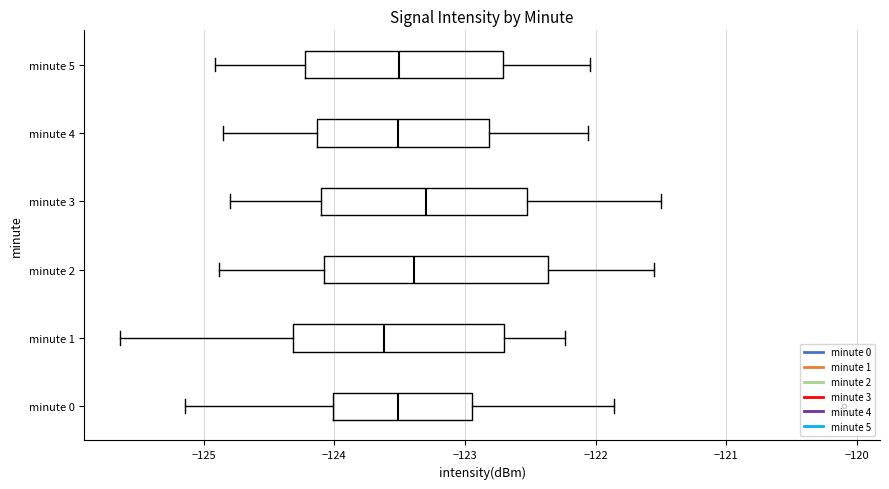

Reading bottom to top, transcribe this box plot: for each box, give where its median line is, the range the box spans, and where its two whiskers end, as read against the x-axis. The values are not printed on the chart, so give them approximately, as read against the axis.

minute 0: median -123.5, box -124.0 to -122.9, whiskers -125.1 to -121.9
minute 1: median -123.6, box -124.3 to -122.7, whiskers -125.6 to -122.2
minute 2: median -123.4, box -124.1 to -122.4, whiskers -124.9 to -121.6
minute 3: median -123.3, box -124.1 to -122.5, whiskers -124.8 to -121.5
minute 4: median -123.5, box -124.1 to -122.8, whiskers -124.9 to -122.1
minute 5: median -123.5, box -124.2 to -122.7, whiskers -124.9 to -122.0